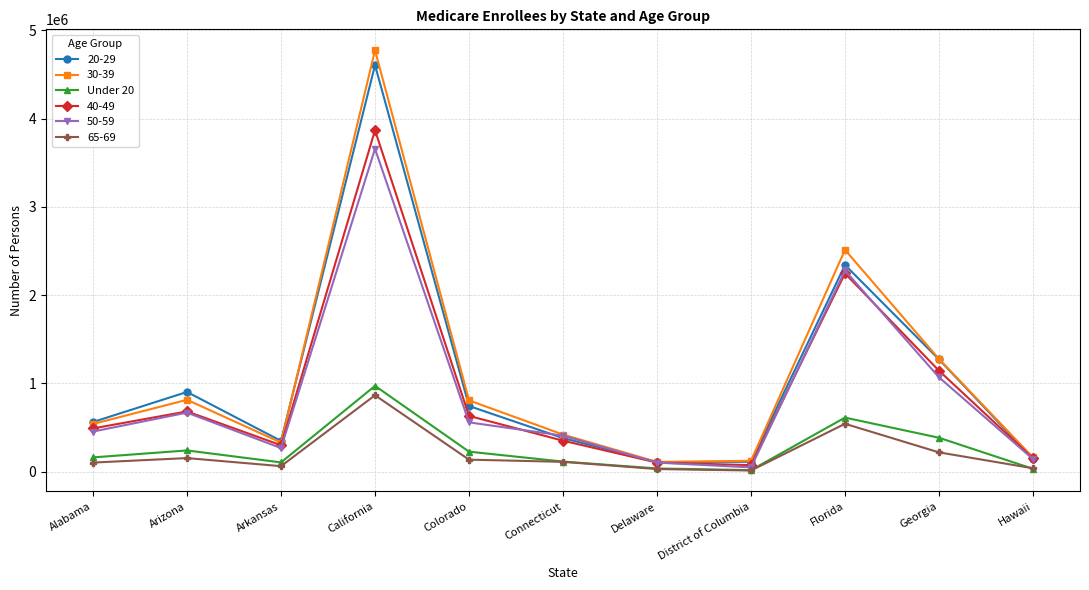

What is the label of the 6th point from the right?

Connecticut